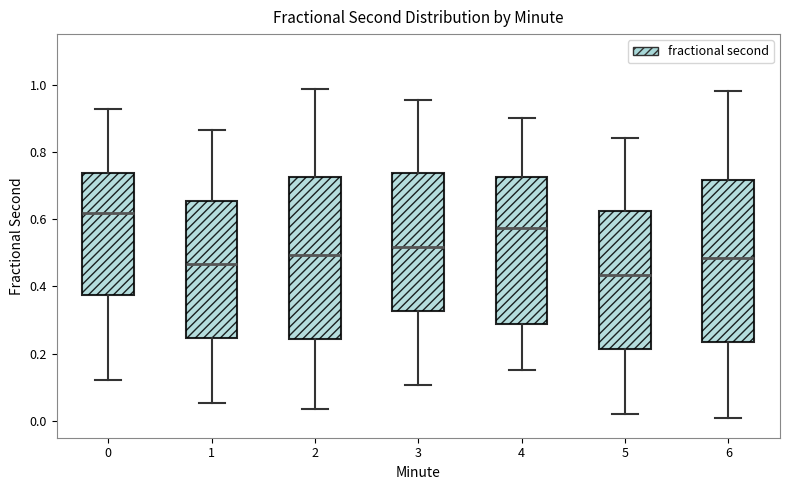

Reading left to right, transcribe this box plot: for each box, give where its median line is, the range the box spans, and where its two whiskers end, as read against the y-axis. The values are not printed on the chart, so give them approximately, as read against the axis.

0: median 0.62, box 0.38 to 0.74, whiskers 0.12 to 0.92
1: median 0.46, box 0.24 to 0.66, whiskers 0.06 to 0.86
2: median 0.50, box 0.24 to 0.72, whiskers 0.04 to 0.98
3: median 0.52, box 0.32 to 0.74, whiskers 0.10 to 0.96
4: median 0.58, box 0.28 to 0.72, whiskers 0.16 to 0.90
5: median 0.44, box 0.22 to 0.62, whiskers 0.02 to 0.84
6: median 0.48, box 0.24 to 0.72, whiskers 0.02 to 0.98